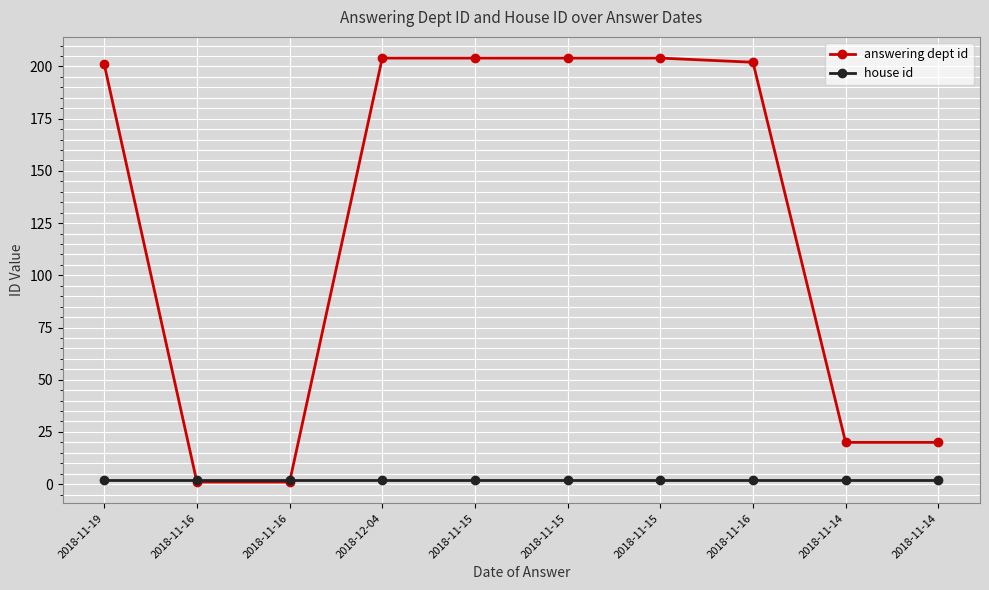

How many series are shown in this chart?

2